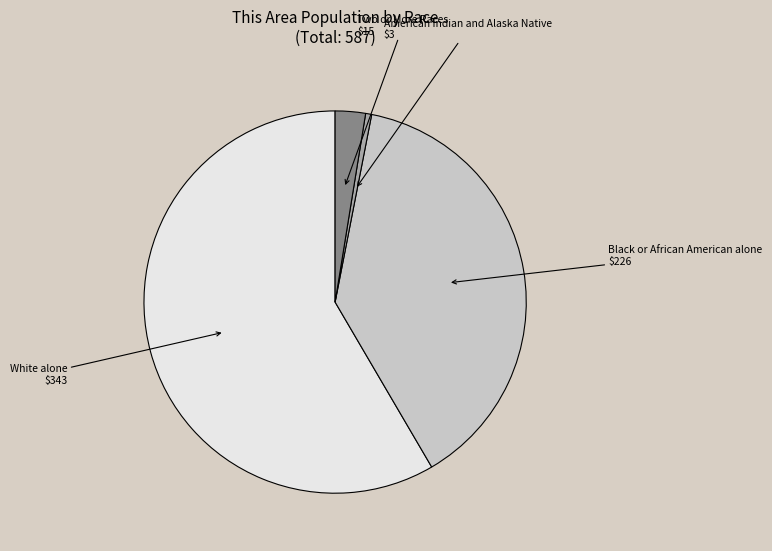

Count the number of slices in the pie.

4